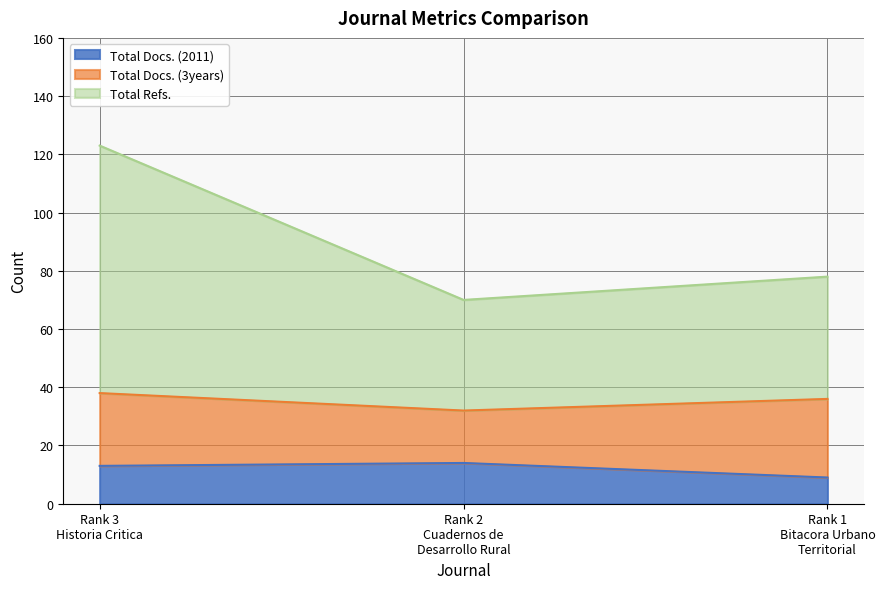

What is the label of the 3rd point from the left?

Rank 1
Bitacora Urbano
Territorial